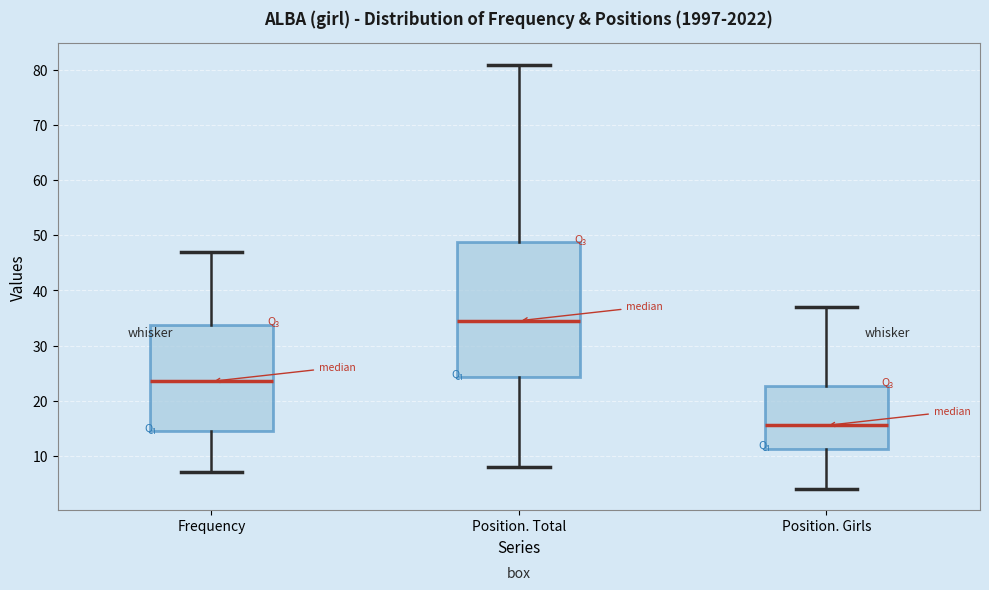

Which box is the tallest, from its lower edge to its upper edge?

Position. Total